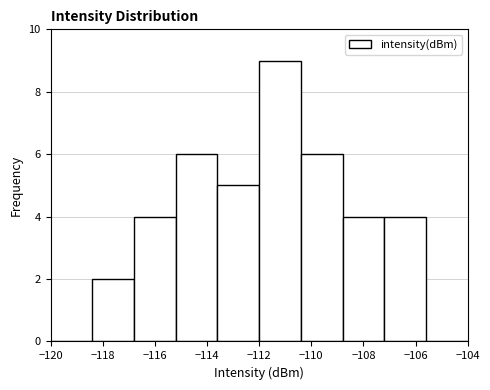

Over which range of the x-axis is the bar tallest?

-112.0 to -110.4